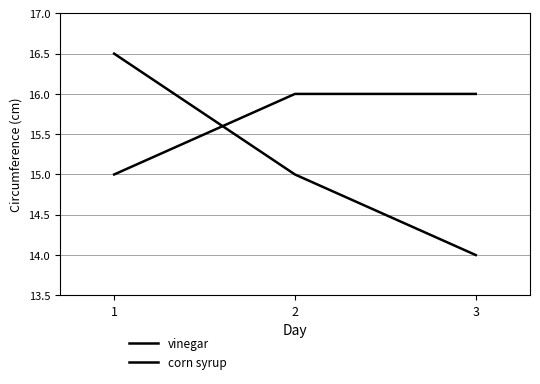

What is the difference between the highest and lowest values at 1?

1.5